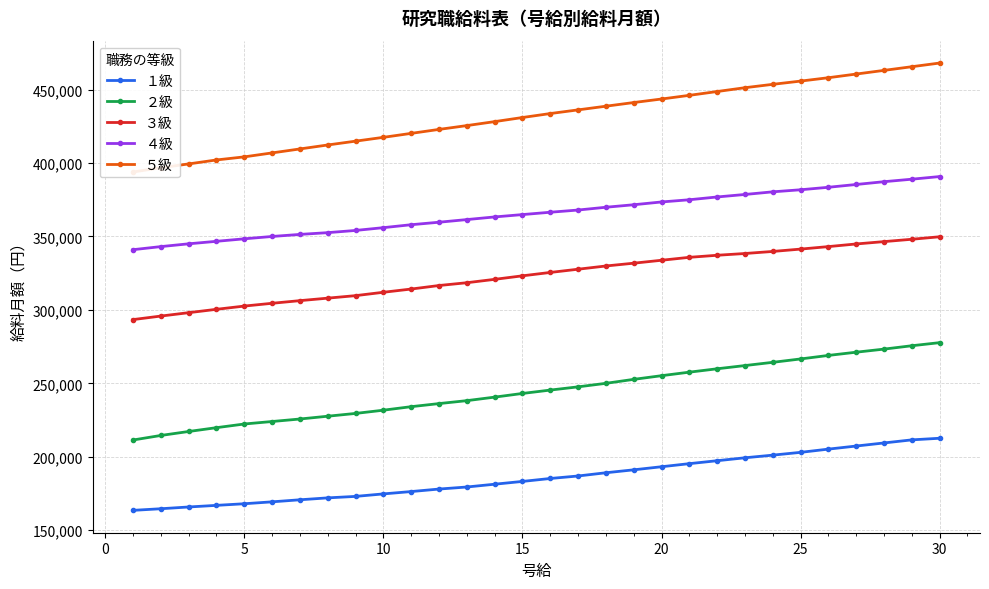

What is the maximum value for ５級?

468100